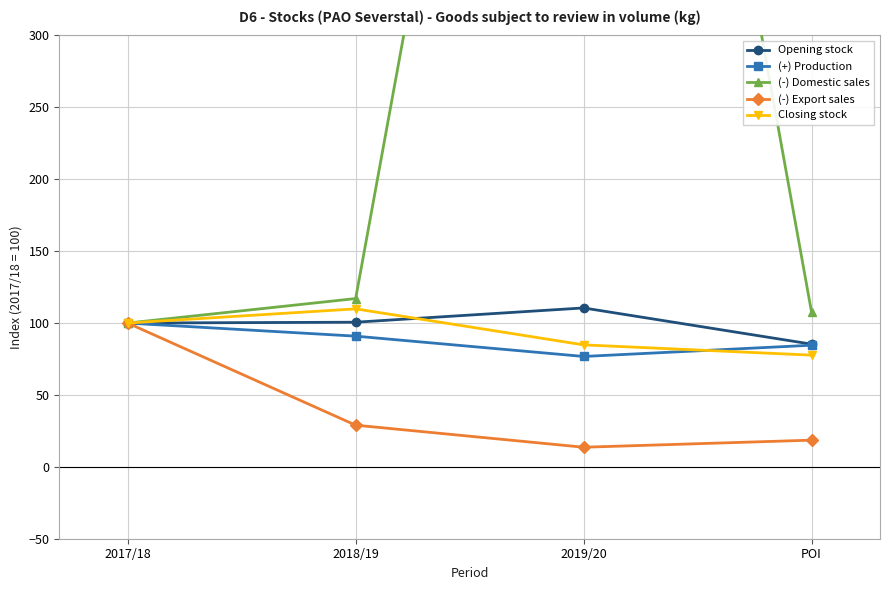

Which has a higher value, POI or 2018/19?

2018/19